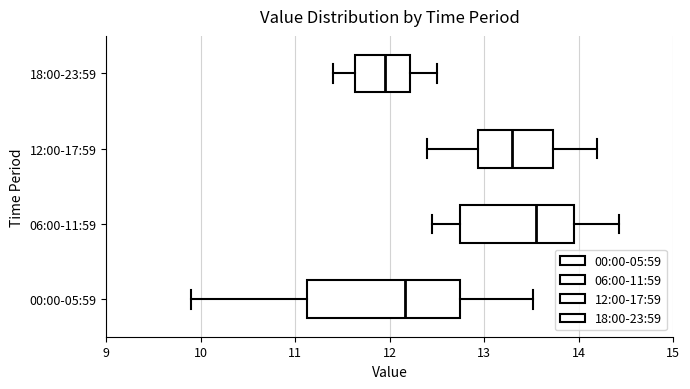

Reading bottom to top, transcribe this box plot: for each box, give where its median line is, the range the box spans, and where its two whiskers end, as read against the x-axis. The values are not printed on the chart, so give them approximately, as read against the axis.

00:00-05:59: median 12.2, box 11.1 to 12.7, whiskers 9.9 to 13.5
06:00-11:59: median 13.6, box 12.8 to 13.9, whiskers 12.5 to 14.4
12:00-17:59: median 13.3, box 12.9 to 13.7, whiskers 12.4 to 14.2
18:00-23:59: median 12.0, box 11.6 to 12.2, whiskers 11.4 to 12.5